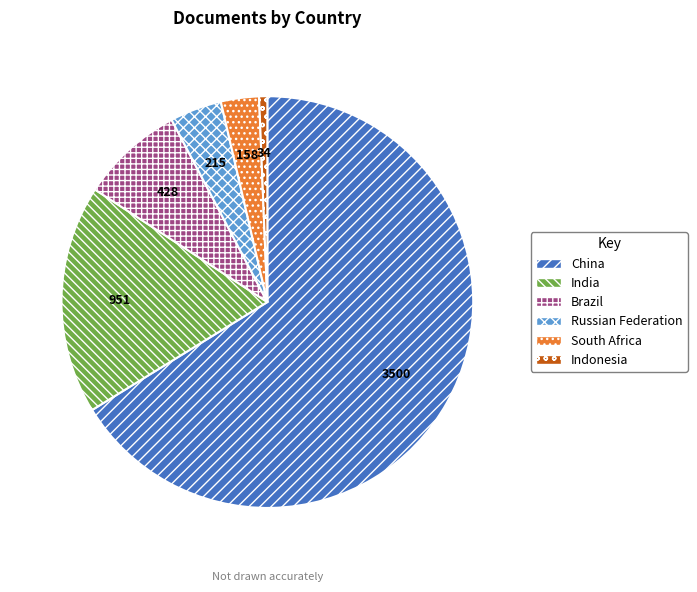

True or false: South Africa accounts for 3% of the total.

True